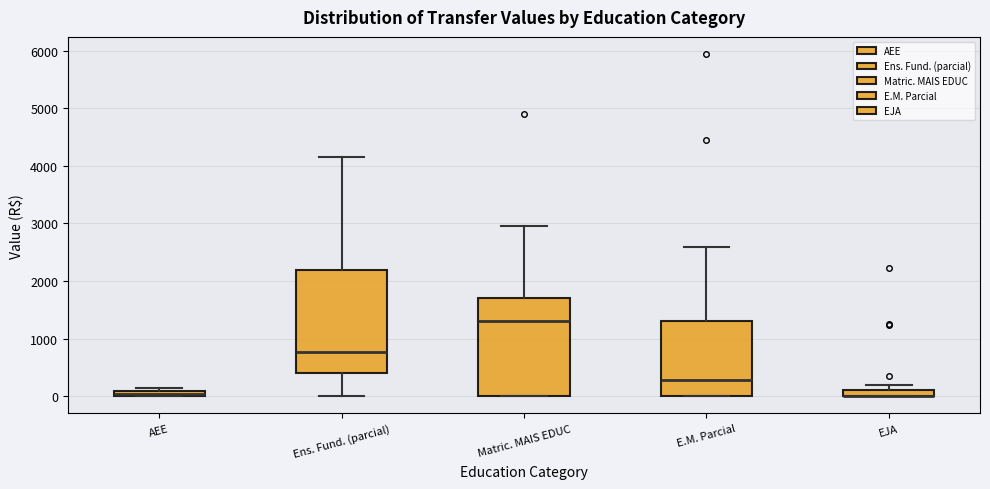

Where is the upper edge of the box for Matric. MAIS EDUC on the y-axis? The values are not printed on the chart, so give them approximately, as read against the axis.

1700